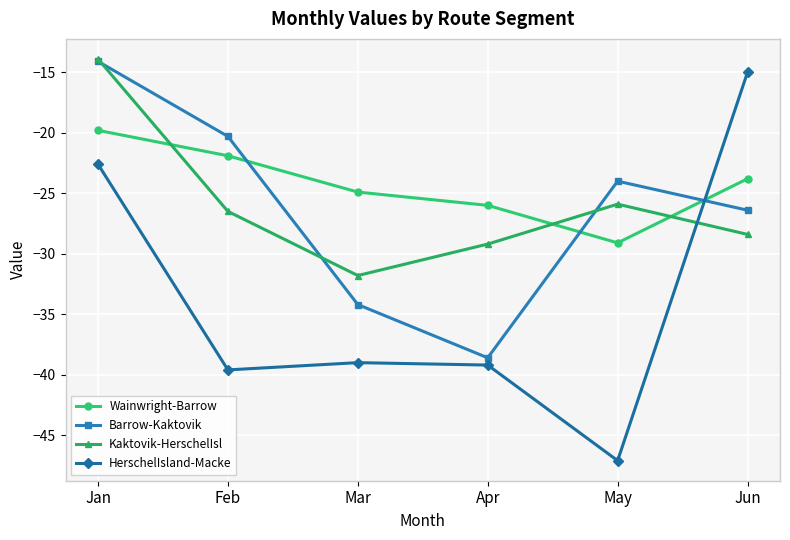

What is the difference between the maximum and minimum values in the Wainwright-Barrow series?

9.3